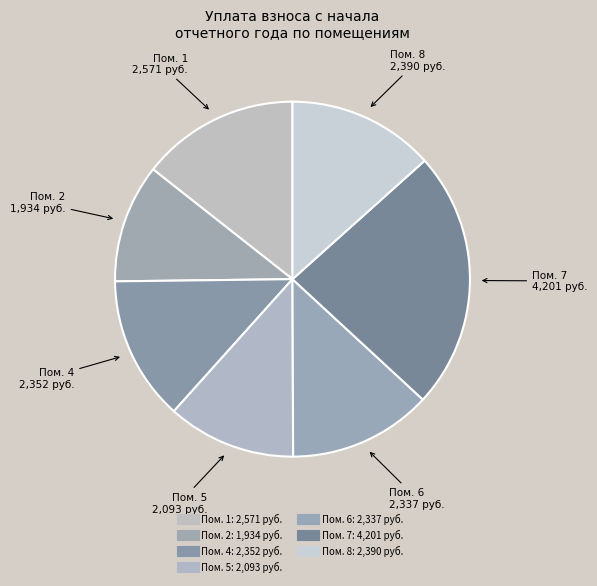

Which slice is the largest?

7